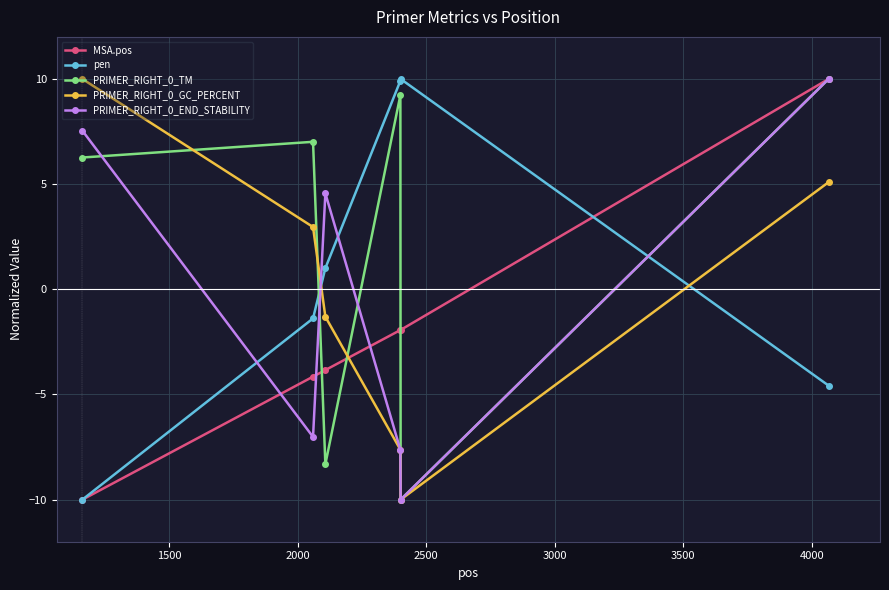

How many values in pen are below zero?

3